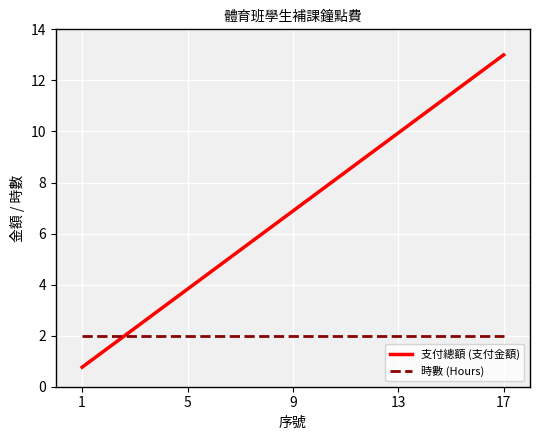

Which series has the largest total across all categories?

支付總額 (支付金額)